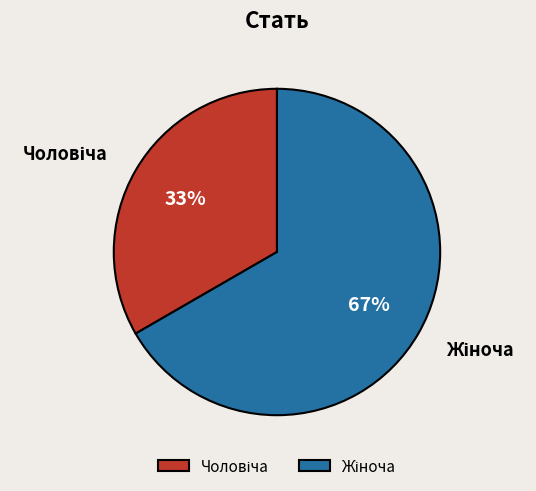

Is there any slice that represents more than half of the pie?

Yes